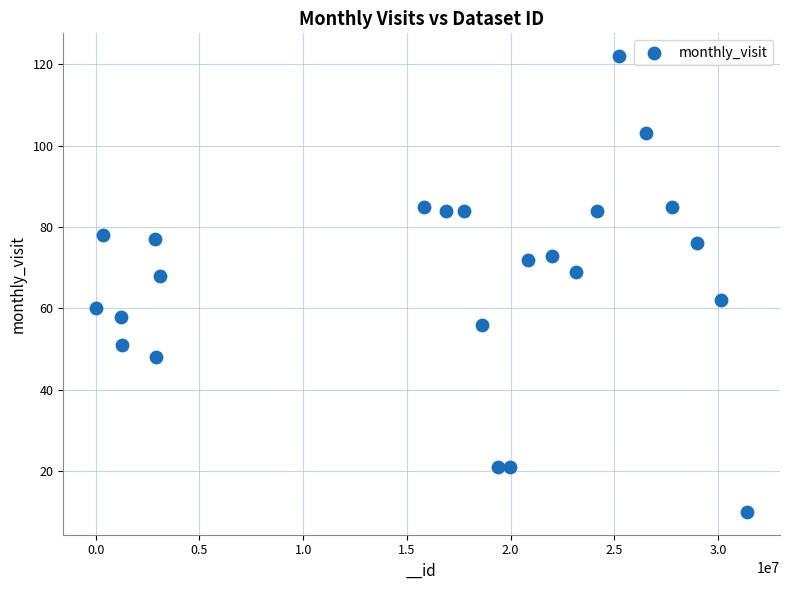

What is the range of X values (max minus min)?

31409946